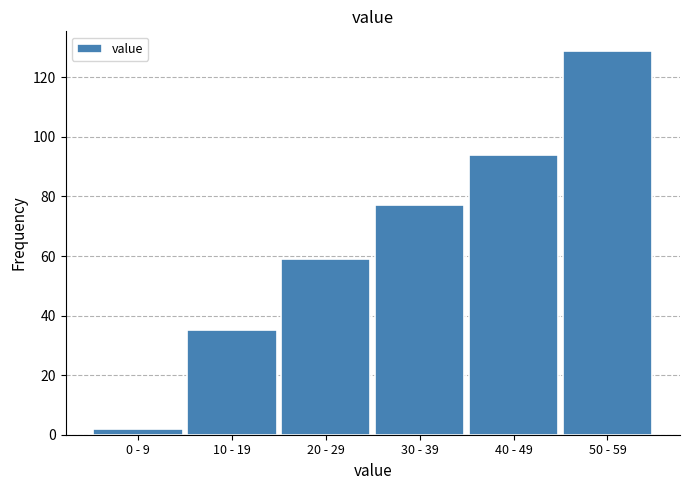

Reading left to right, extract all data points from this chart.

0 - 9=2	10 - 19=35	20 - 29=59	30 - 39=77	40 - 49=94	50 - 59=129